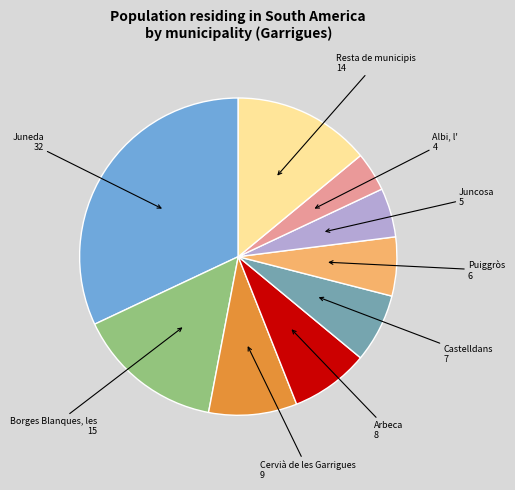

Which category has the smallest portion of the pie?

Albi, l'